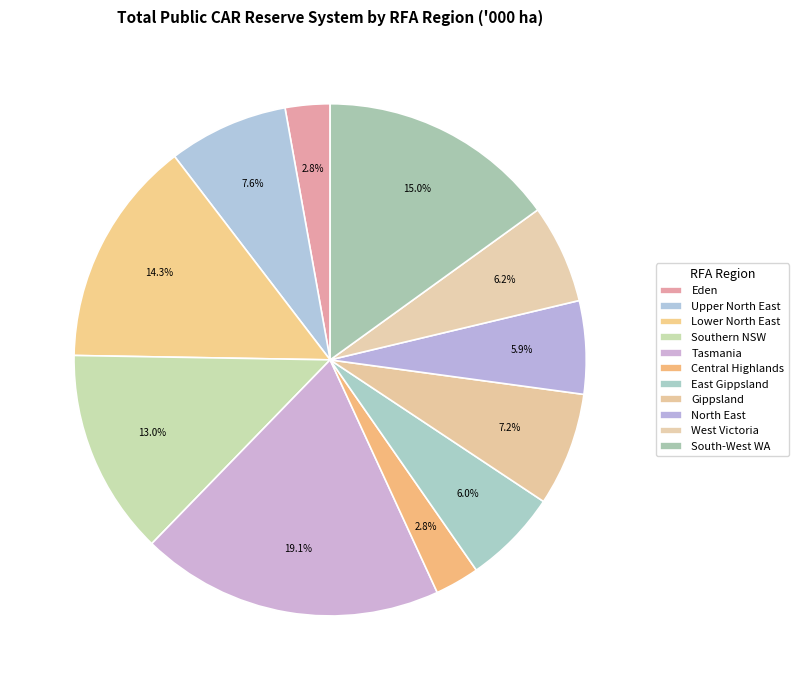

To the nearest percent, what is the combined percentage of Eden and Gippsland?

10%